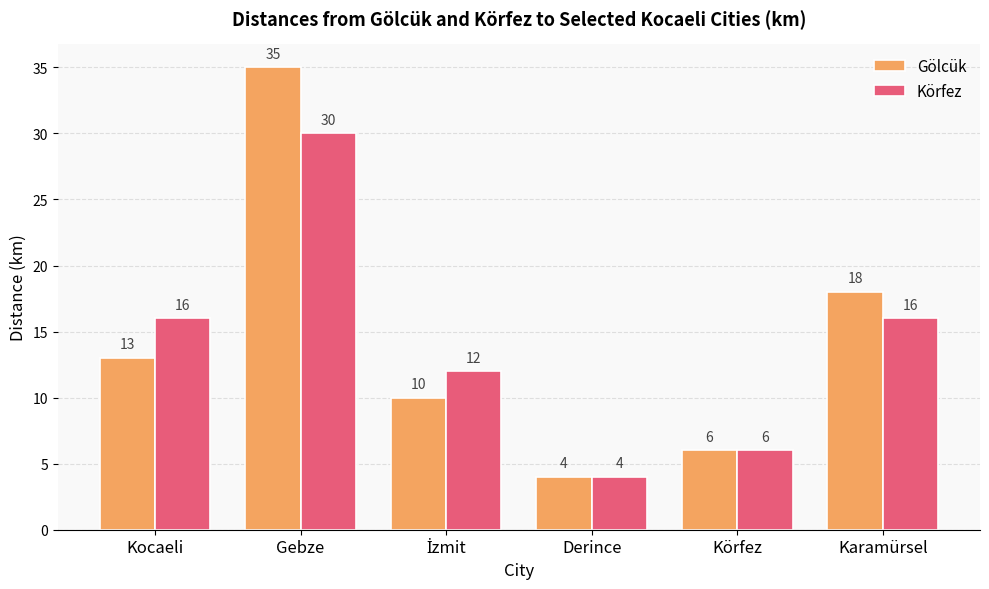

What value does the Gölcük series have at Kocaeli?

13